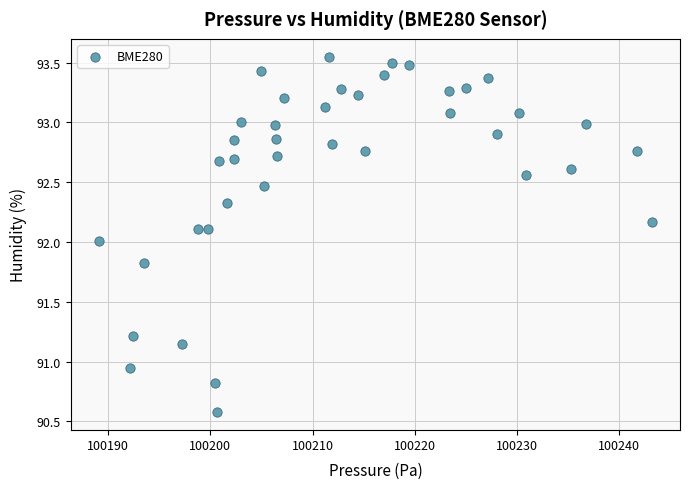

What is the range of X values (max minus min)?

54.2